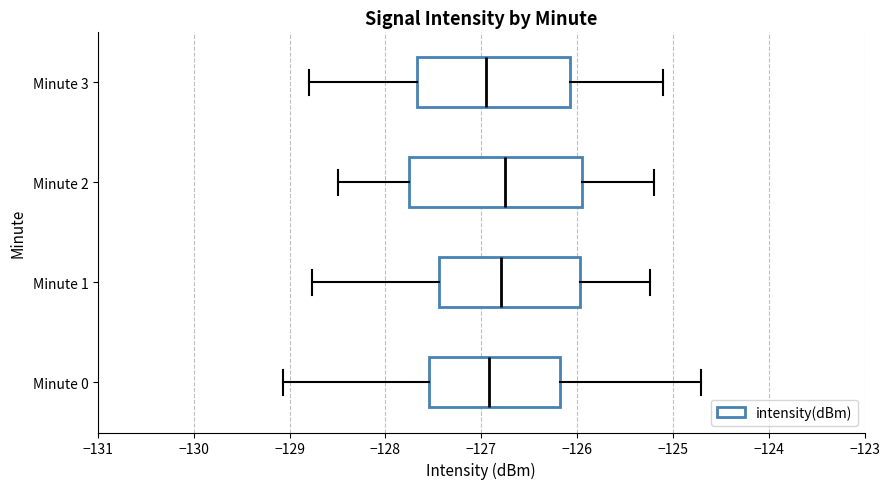

Where does the right whisker of the box for Minute 3 end on the x-axis? The values are not printed on the chart, so give them approximately, as read against the axis.

-125.1